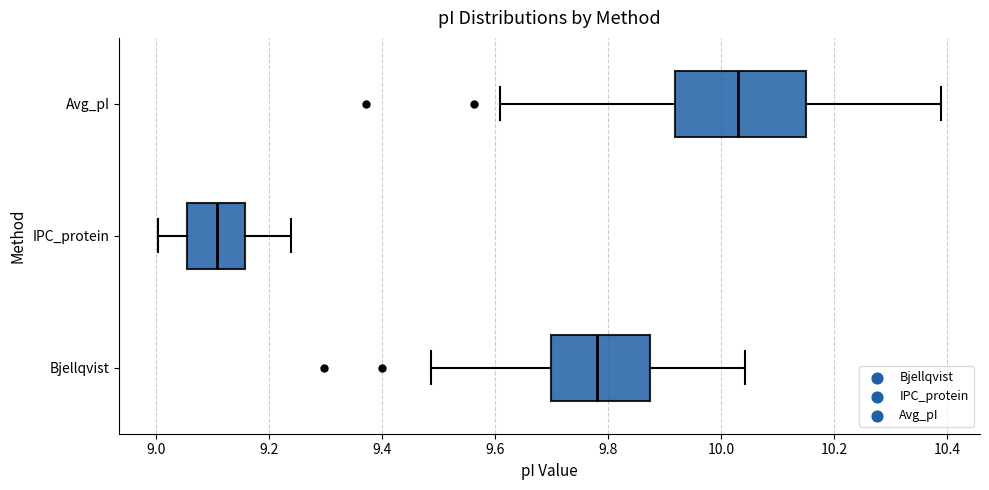

Reading bottom to top, read every box against the x-axis: the position of its median line, the range the box covers, and the ends of its whiskers. The values are not printed on the chart, so give them approximately, as read against the axis.

Bjellqvist: median 9.78, box 9.70 to 9.88, whiskers 9.48 to 10.04
IPC_protein: median 9.10, box 9.06 to 9.16, whiskers 9.00 to 9.24
Avg_pI: median 10.04, box 9.92 to 10.16, whiskers 9.60 to 10.38